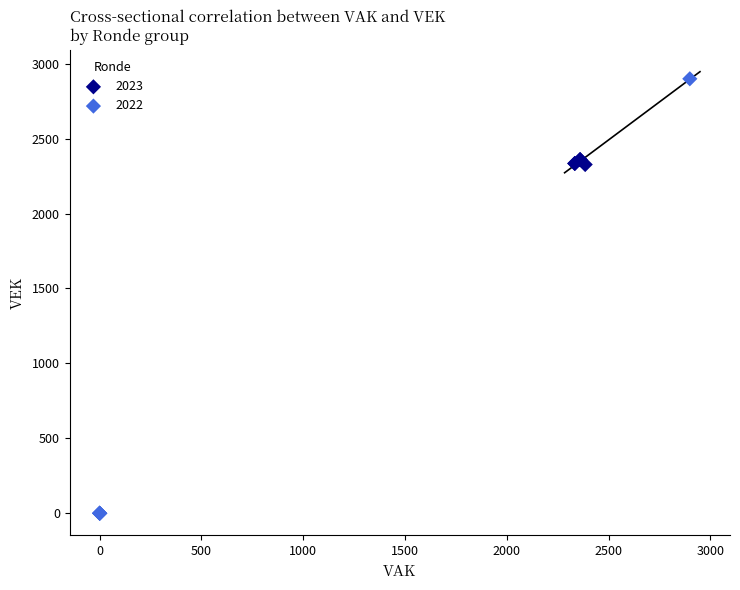

Which series contains the lowest Y value?

2022